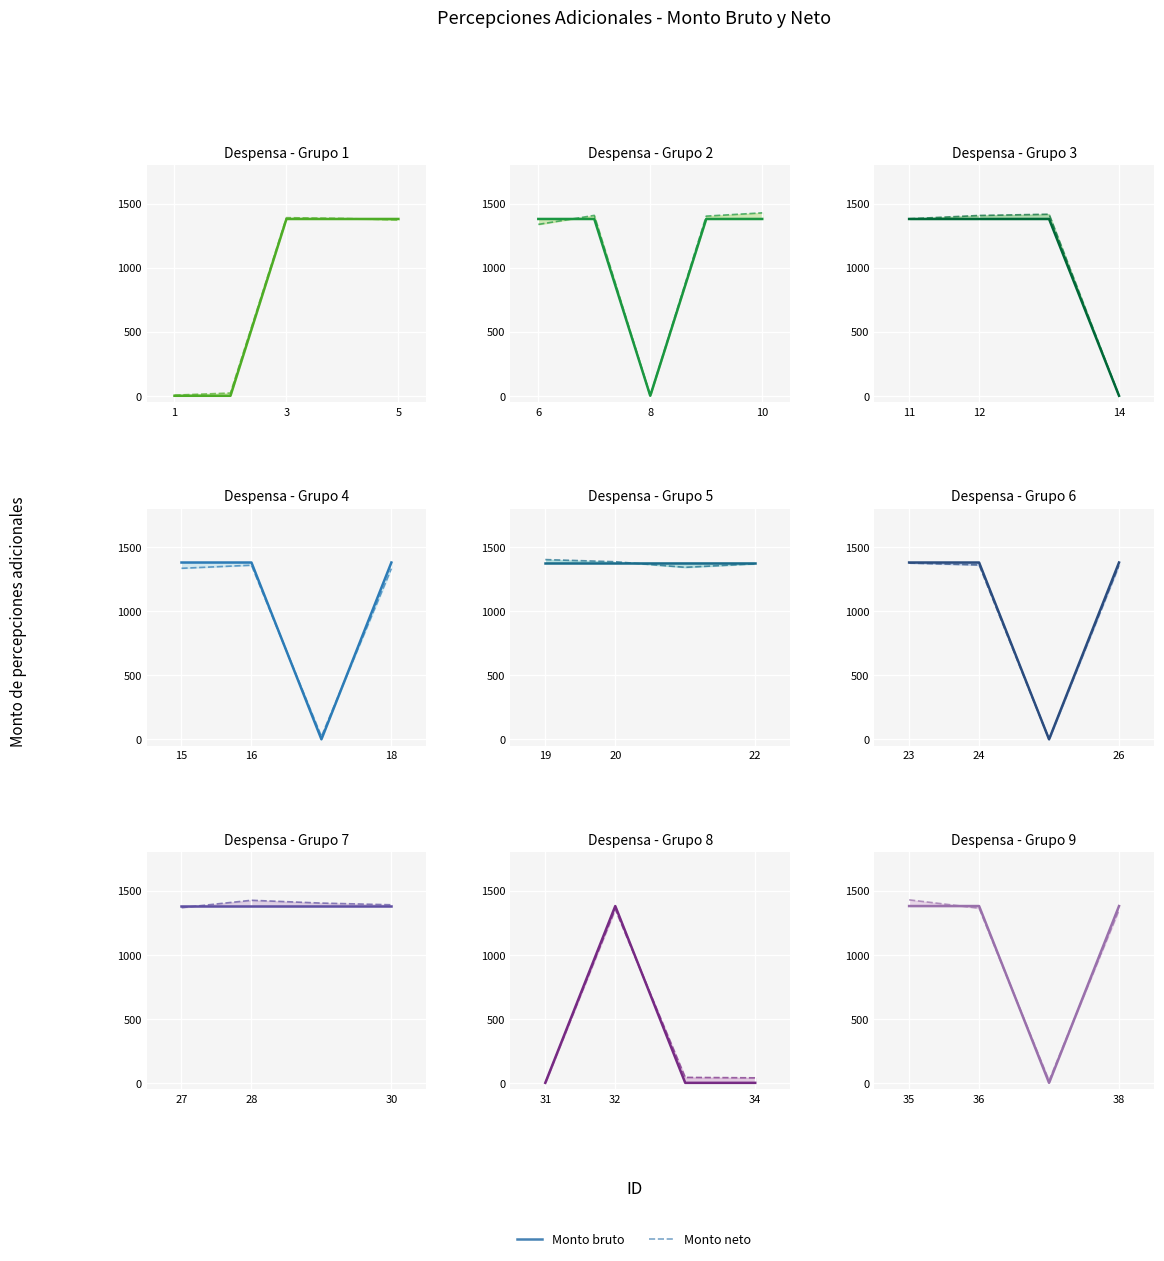

What is the label of the 3rd point from the right?

3